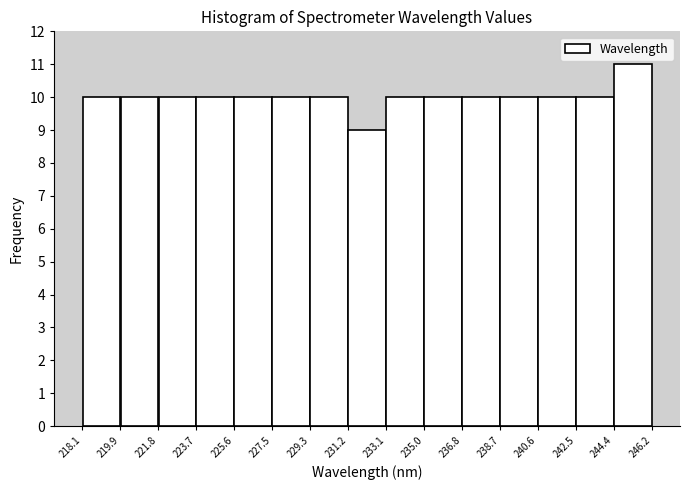

Reading left to right, list every bar in this chart as the range it spans on the x-axis followed by its height. The values are not printed on the chart, so give them approximately, as read against the axis.

218.1 to 219.9: 10
219.9 to 221.8: 10
221.8 to 223.7: 10
223.7 to 225.6: 10
225.6 to 227.5: 10
227.5 to 229.3: 10
229.3 to 231.2: 10
231.2 to 233.1: 9
233.1 to 235.0: 10
235.0 to 236.8: 10
236.8 to 238.7: 10
238.7 to 240.6: 10
240.6 to 242.5: 10
242.5 to 244.4: 10
244.4 to 246.2: 11